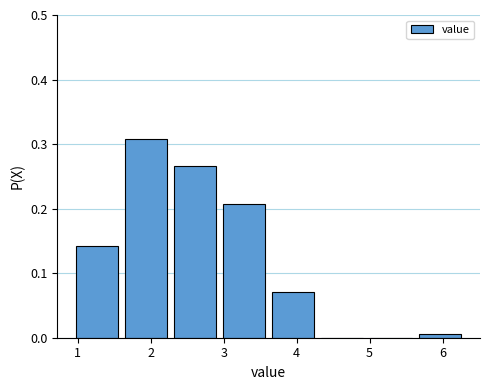

Reading left to right, transcribe this chart: for each bar, give the range it covers on the x-axis and its height. Neither the bar edges nor the heights are printed on the chart, so give them approximately, as read against the axes.

0.9 to 1.6: 0.14
1.6 to 2.3: 0.31
2.3 to 2.9: 0.27
2.9 to 3.6: 0.21
3.6 to 4.3: 0.07
4.3 to 5.0: 0
5.0 to 5.6: 0
5.6 to 6.3: under 0.01